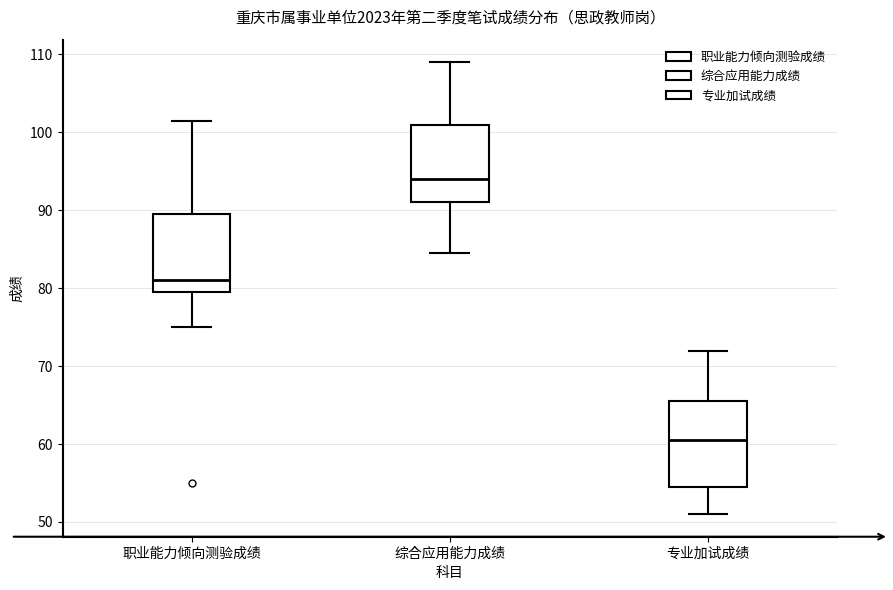

Where does the median line of the box for 综合应用能力成绩 sit on the y-axis? The values are not printed on the chart, so give them approximately, as read against the axis.

94